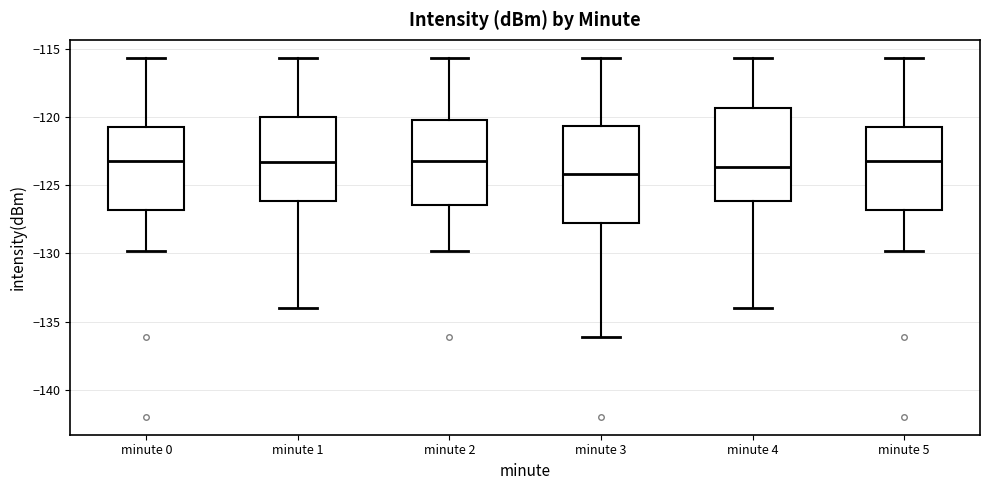

Where is the lower edge of the box for minute 5 on the y-axis? The values are not printed on the chart, so give them approximately, as read against the axis.

-127.0